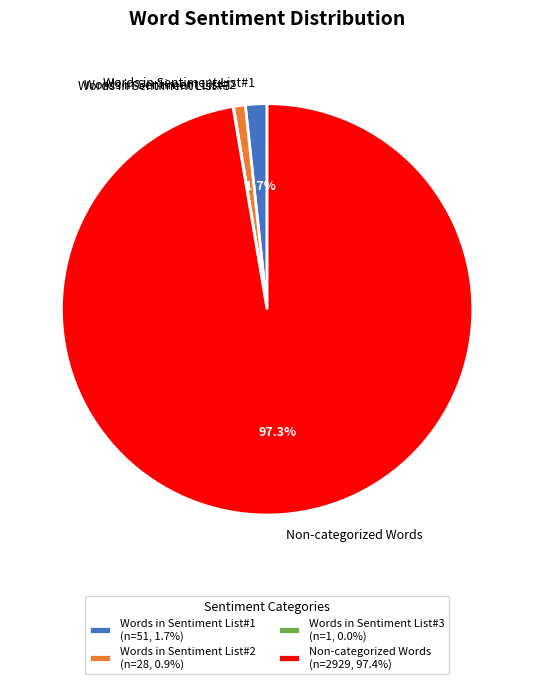

Do Words in Sentiment List#1 and Words in Sentiment List#2 together represent more than half of the pie?

No